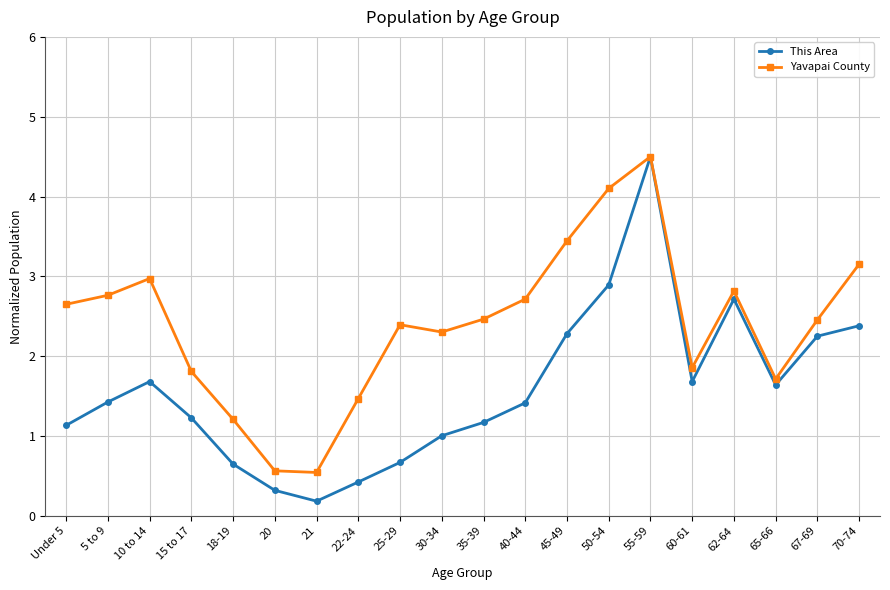

Which category has the lowest value across all series?

21